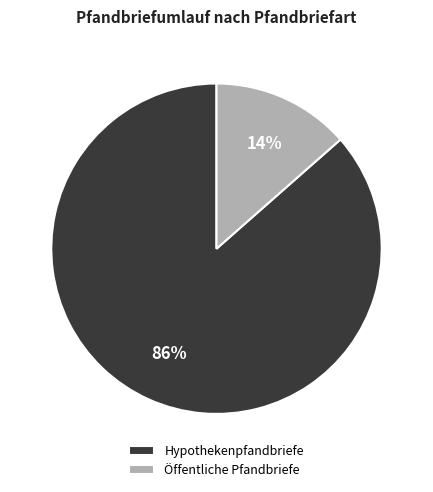

The Hypothekenpfandbriefe slice represents 75% of the pie. True or false?

False